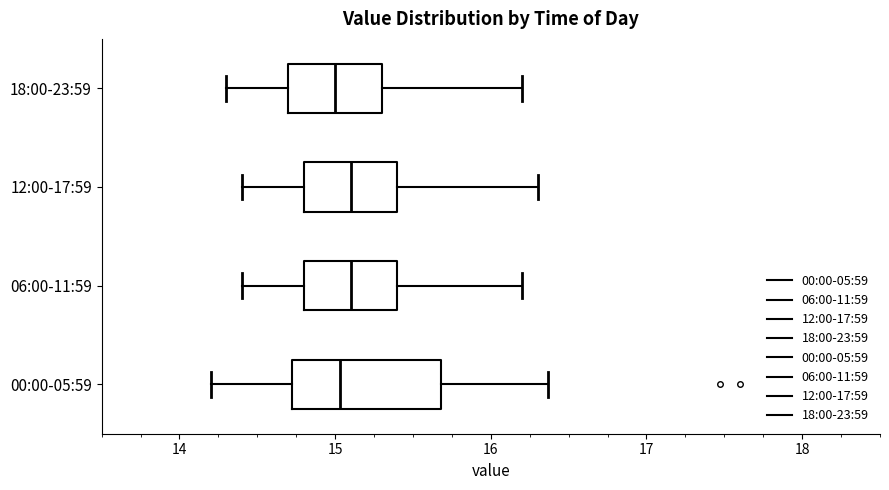

Comparing the boxes themselves (not the whiskers), which one is the widest?

00:00-05:59